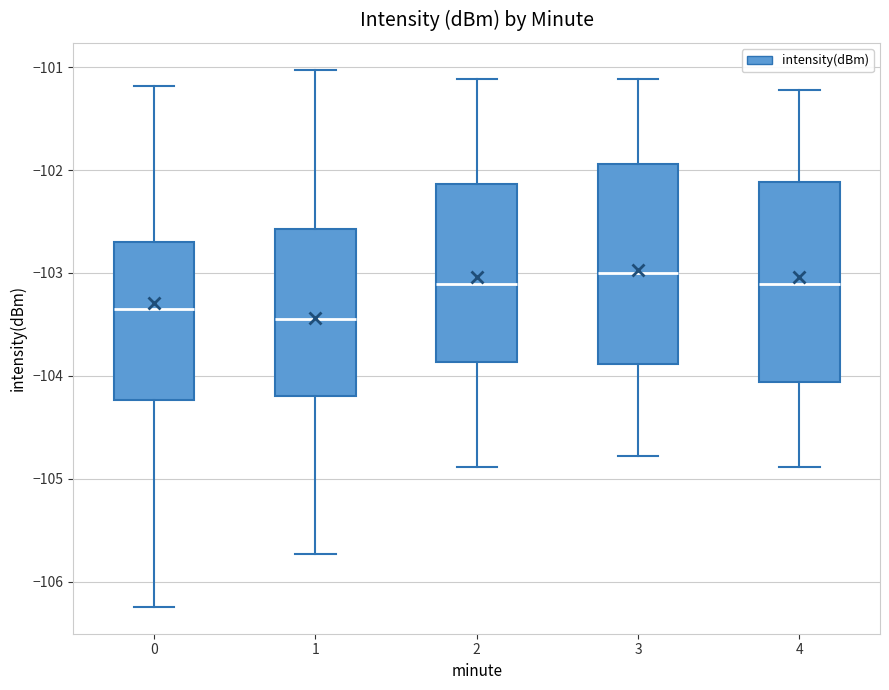

Where is the lower edge of the box at x = 0 on the y-axis? The values are not printed on the chart, so give them approximately, as read against the axis.

-104.2